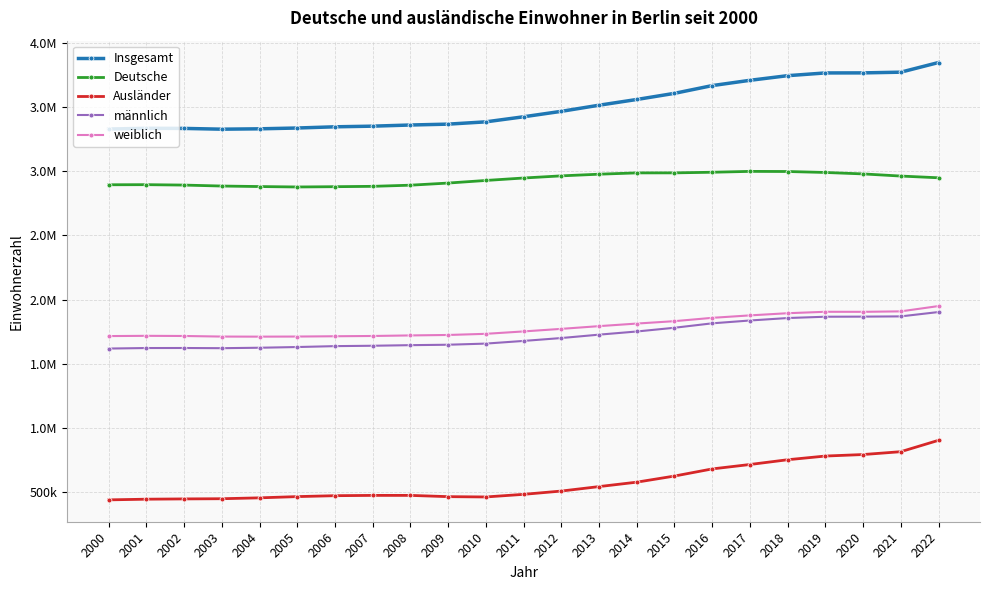

True or false: weiblich has more than 1 interior local peaks.

True